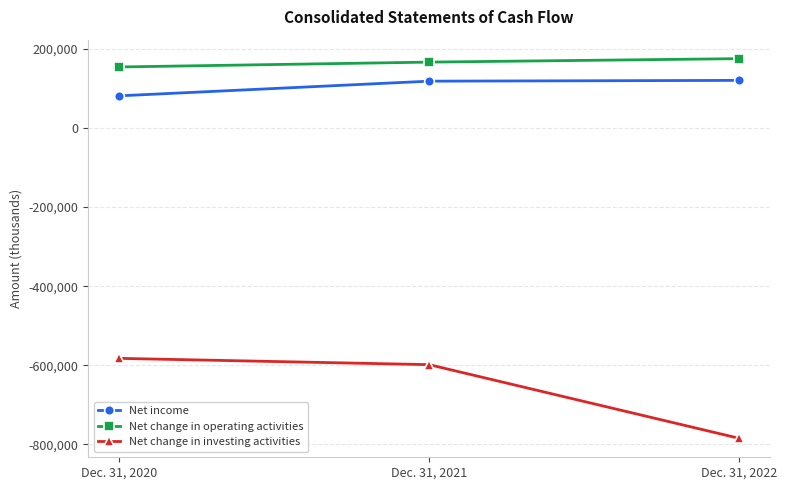

Which series has the largest range (max minus min)?

Net change in investing activities